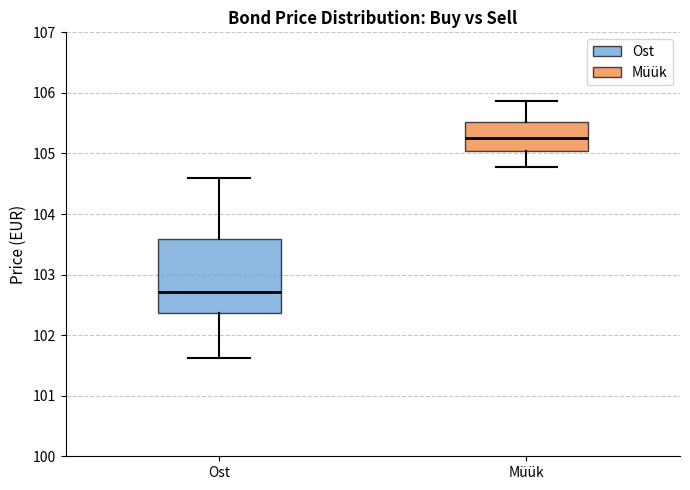

Reading left to right, read every box against the y-axis: the position of its median line, the range the box covers, and the ends of its whiskers. The values are not printed on the chart, so give them approximately, as read against the axis.

Ost: median 102.7, box 102.4 to 103.6, whiskers 101.6 to 104.6
Müük: median 105.2, box 105.0 to 105.5, whiskers 104.8 to 105.9